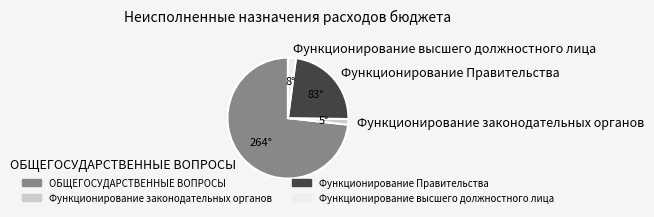

Rank the categories by value from highest to lowest.

ОБЩЕГОСУДАРСТВЕННЫЕ ВОПРОСЫ, Функционирование Правительства, Функционирование высшего должностного лица, Функционирование законодательных органов